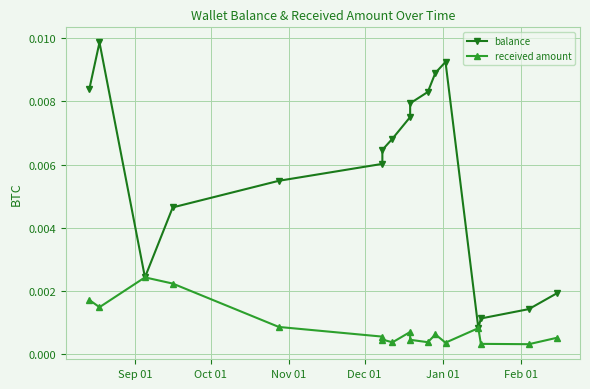

True or false: balance has a value of 0.0 at Oct 01.

False